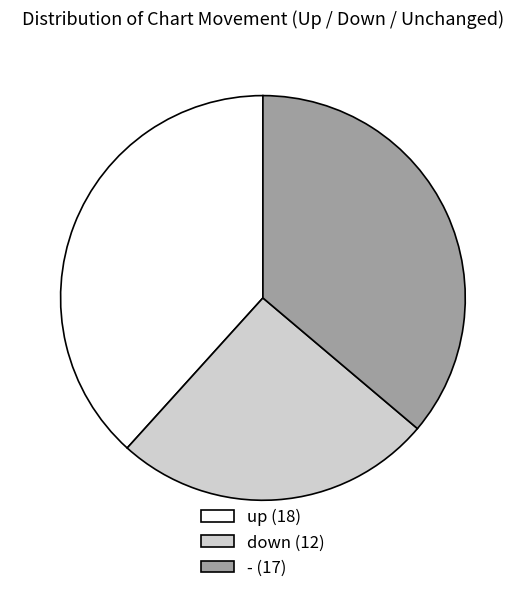

How many segments does this pie chart have?

3